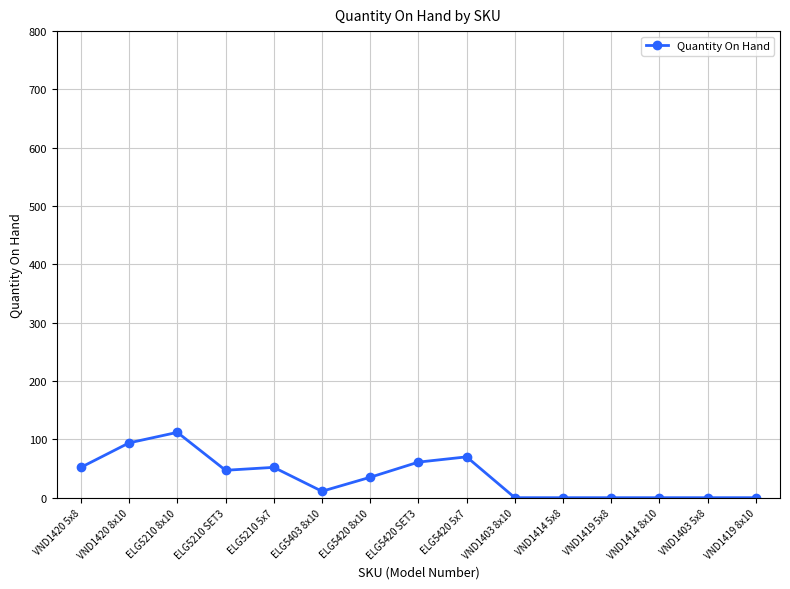

Reading right to left, what are all the values shown in this chart?

VND1419 8x10=0	VND1403 5x8=0	VND1414 8x10=0	VND1419 5x8=0	VND1414 5x8=0	VND1403 8x10=0	ELG5420 5x7=70	ELG5420 SET3=61	ELG5420 8x10=35	ELG5403 8x10=11	ELG5210 5x7=52	ELG5210 SET3=47	ELG5210 8x10=112	VND1420 8x10=94	VND1420 5x8=52